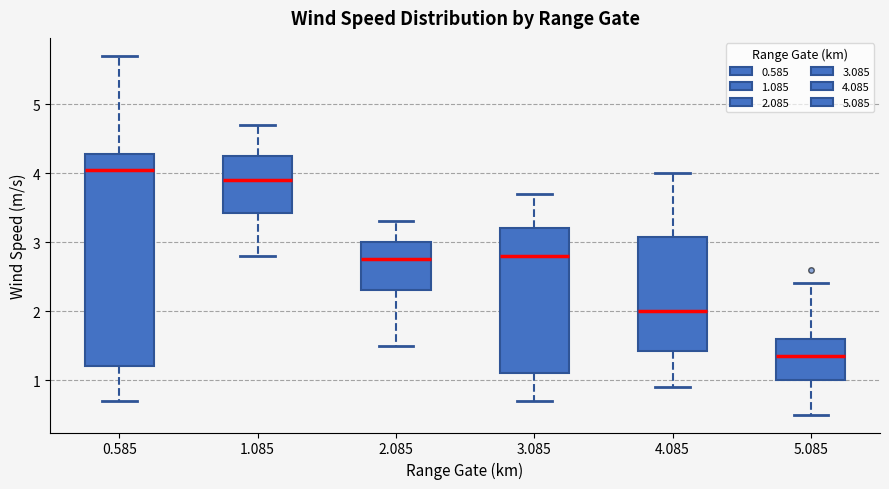

Reading left to right, transcribe this box plot: for each box, give where its median line is, the range the box spans, and where its two whiskers end, as read against the y-axis. The values are not printed on the chart, so give them approximately, as read against the axis.

0.585: median 4.1, box 1.2 to 4.3, whiskers 0.7 to 5.7
1.085: median 3.9, box 3.4 to 4.3, whiskers 2.8 to 4.7
2.085: median 2.8, box 2.3 to 3.0, whiskers 1.5 to 3.3
3.085: median 2.8, box 1.1 to 3.2, whiskers 0.7 to 3.7
4.085: median 2.0, box 1.4 to 3.1, whiskers 0.9 to 4.0
5.085: median 1.4, box 1.0 to 1.6, whiskers 0.5 to 2.4